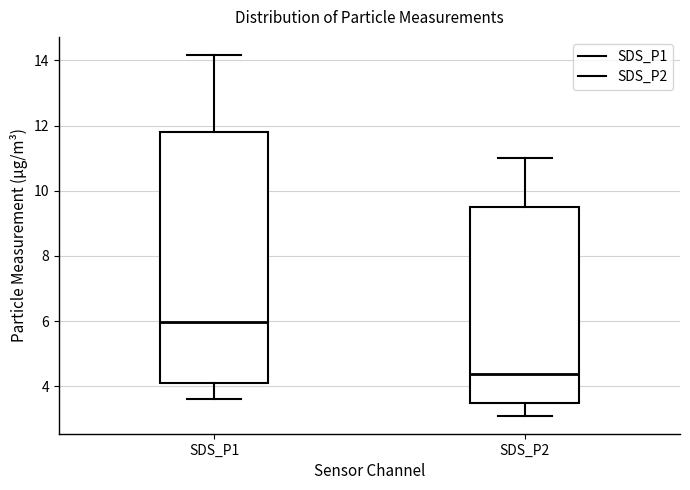

Which box's median line is the lowest?

SDS_P2